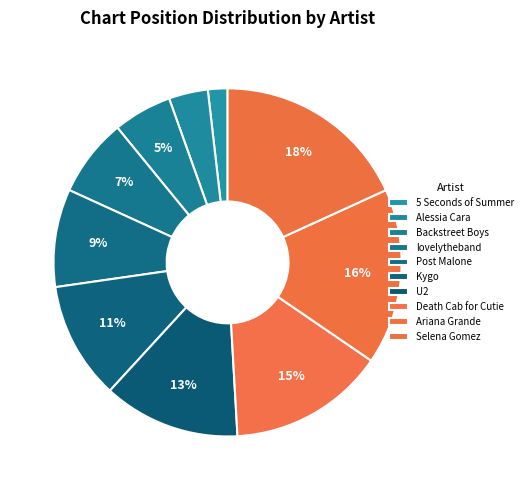

What is the smallest slice in the pie chart?

5 Seconds of Summer